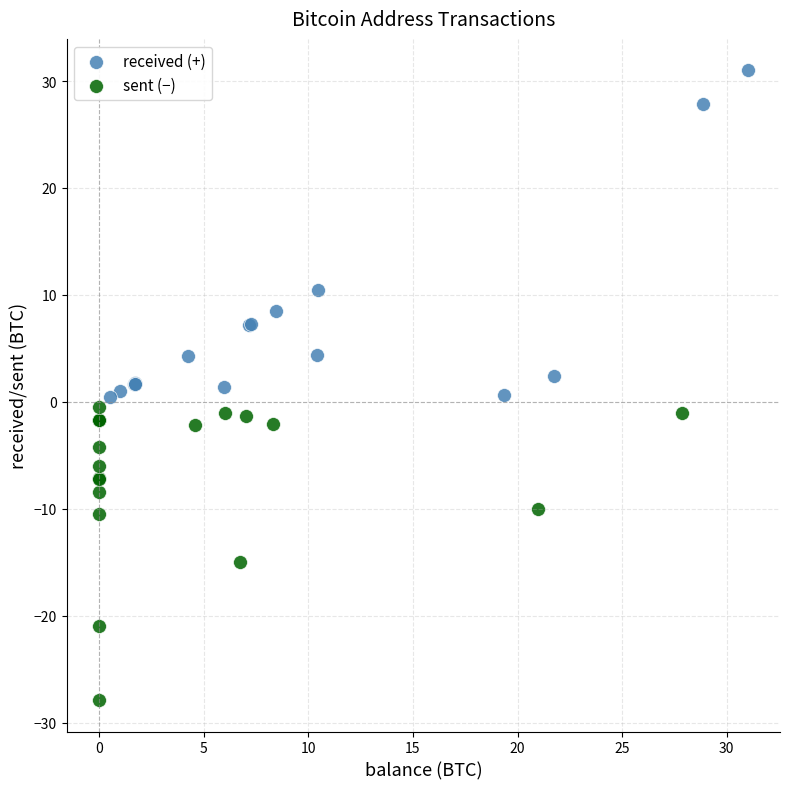

Which series contains the lowest Y value?

sent (−)